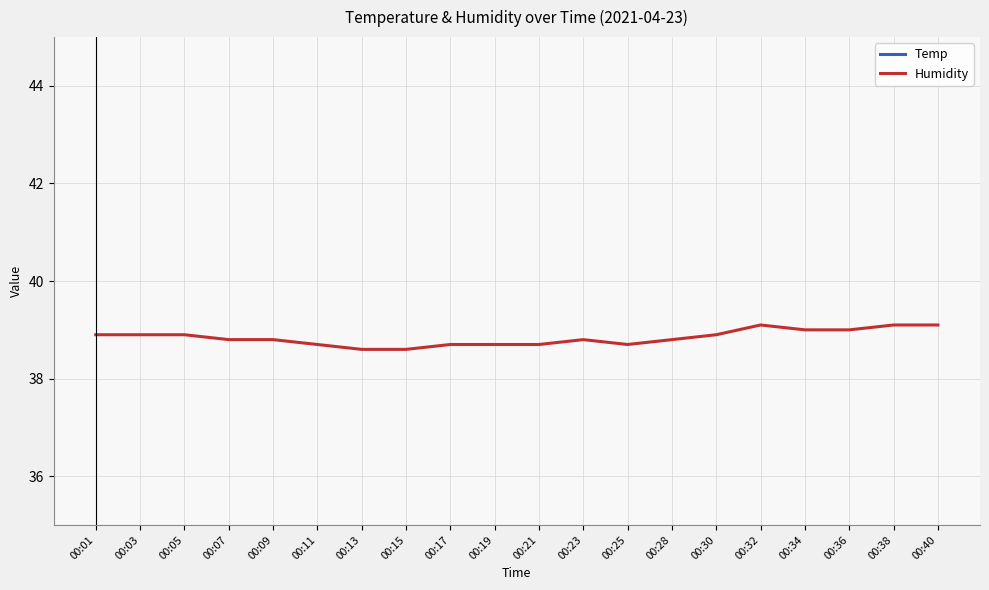

At how many categories does at least one series exceed 28?

20